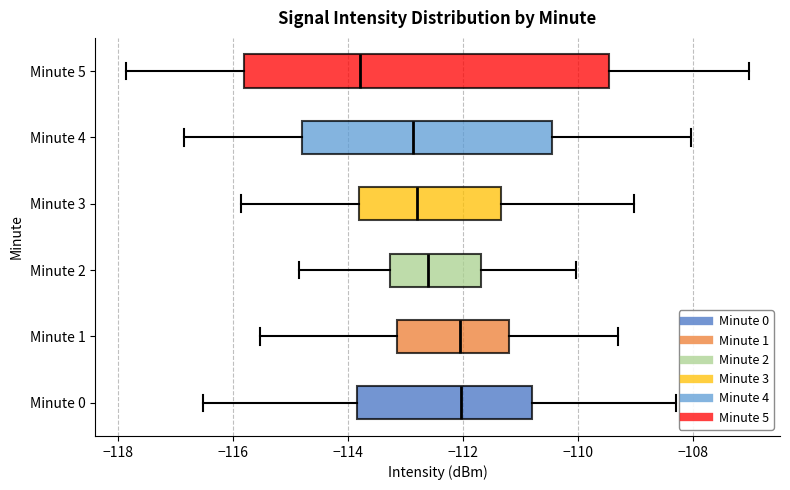

Reading bottom to top, transcribe this box plot: for each box, give where its median line is, the range the box spans, and where its two whiskers end, as read against the x-axis. The values are not printed on the chart, so give them approximately, as read against the axis.

Minute 0: median -112.0, box -113.8 to -110.8, whiskers -116.6 to -108.2
Minute 1: median -112.0, box -113.2 to -111.2, whiskers -115.6 to -109.2
Minute 2: median -112.6, box -113.2 to -111.6, whiskers -114.8 to -110.0
Minute 3: median -112.8, box -113.8 to -111.4, whiskers -115.8 to -109.0
Minute 4: median -112.8, box -114.8 to -110.4, whiskers -116.8 to -108.0
Minute 5: median -113.8, box -115.8 to -109.4, whiskers -117.8 to -107.0